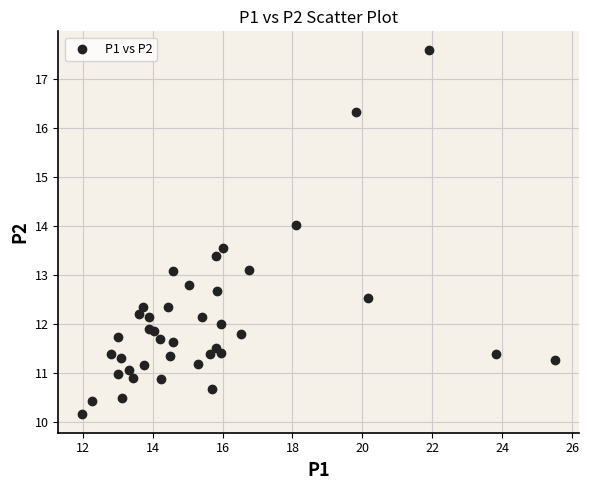

What is the range of X values (max minus min)?

13.5